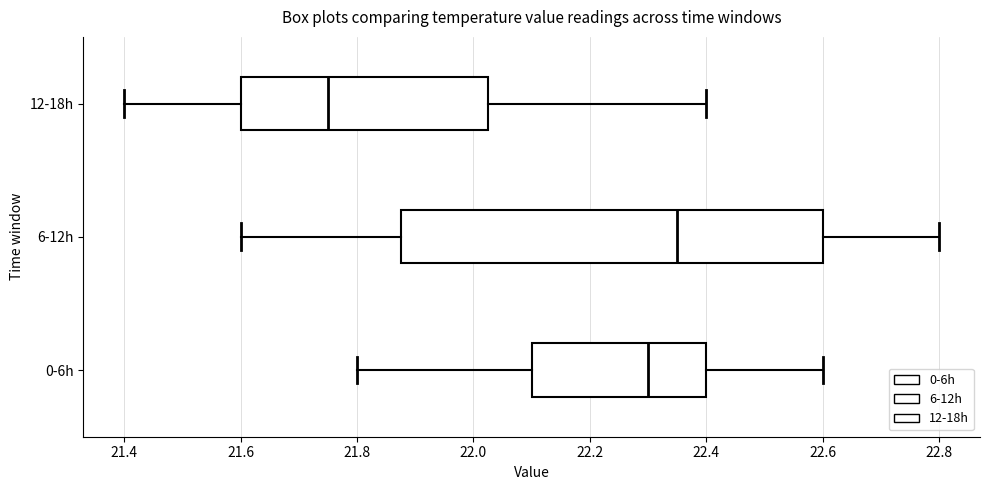

Which box's median line is the furthest to the left?

12-18h